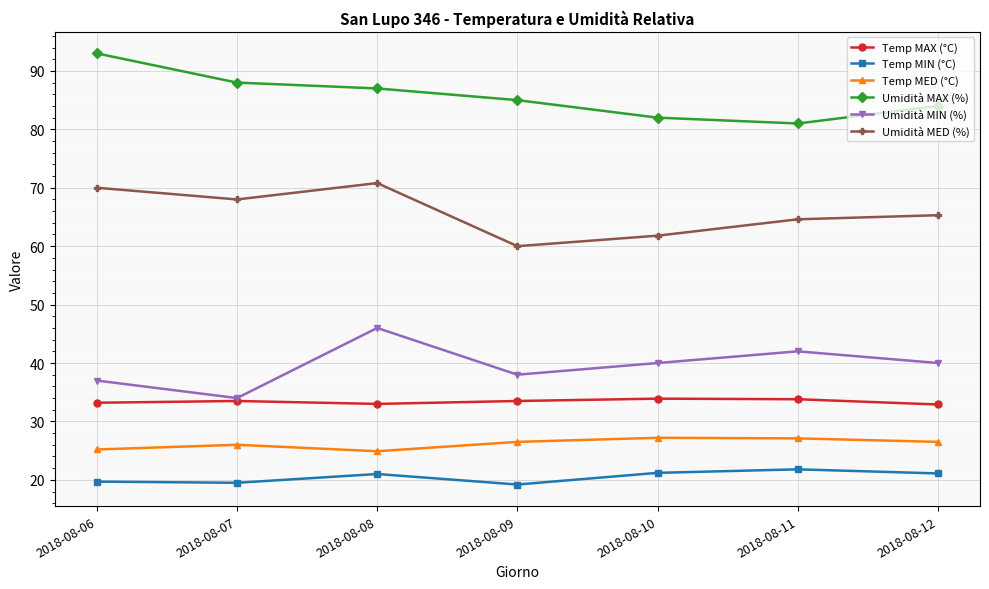

At which category does the chart reach its peak across all series?

2018-08-06